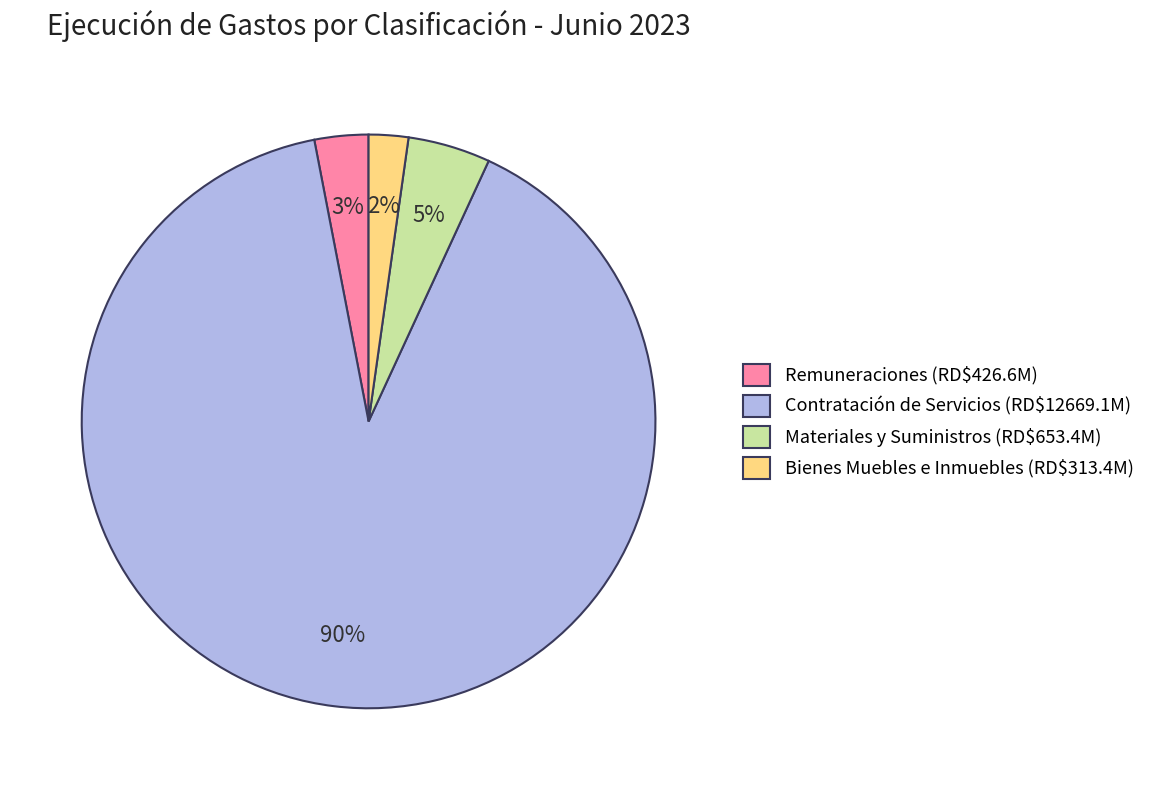

The Contratación de Servicios (RD$12669.1M) slice represents 90% of the pie. True or false?

True